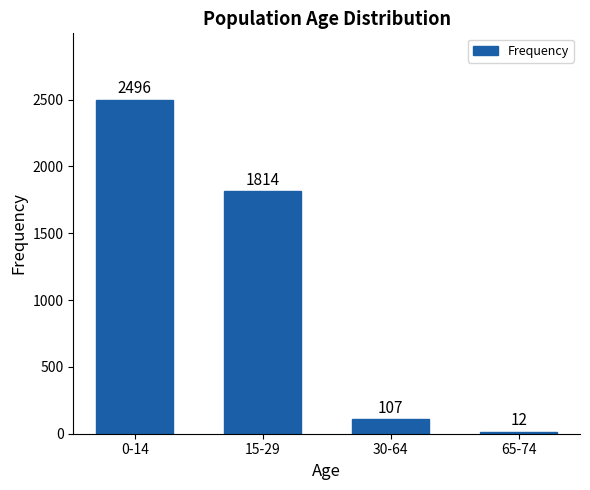

Reading left to right, what are all the values shown in this chart?

2496	1814	107	12